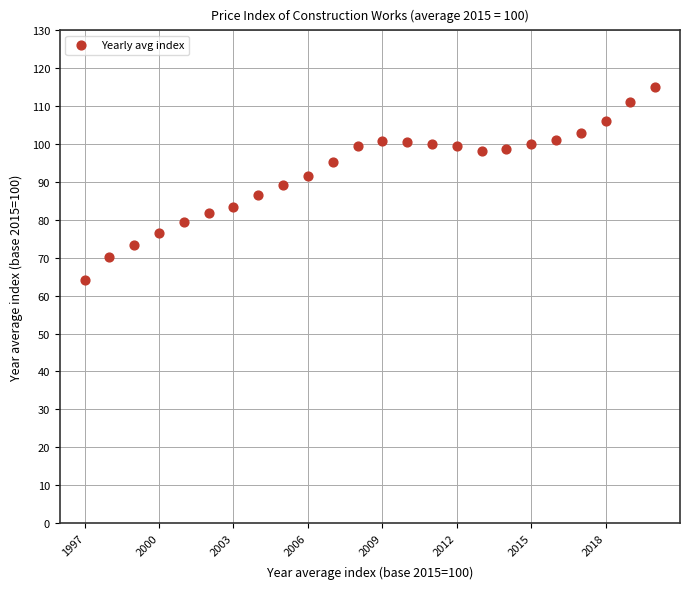

What is the range of X values (max minus min)?

23.0